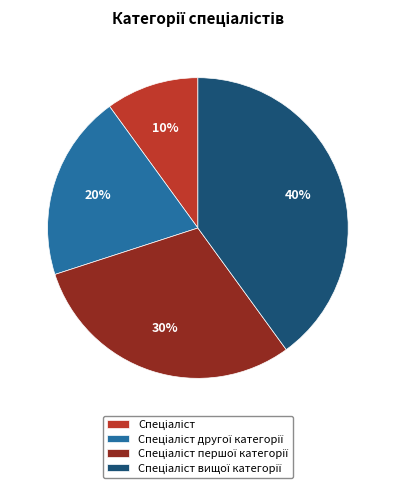

Does any single category account for the majority?

No